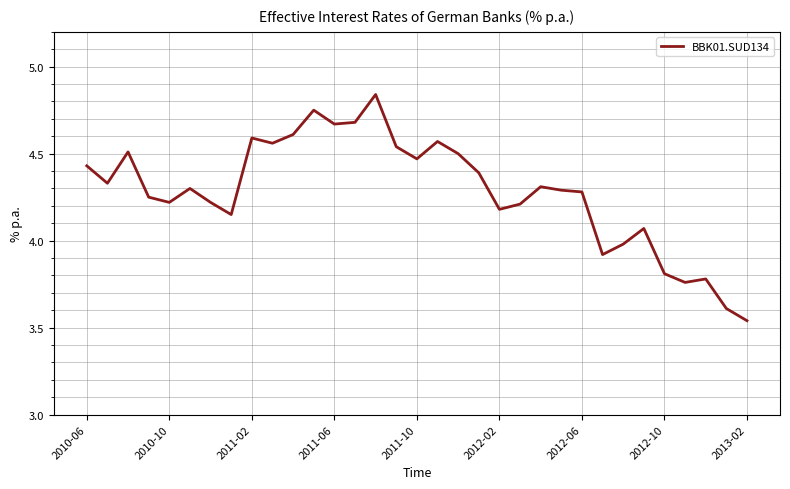

What is the difference between the maximum and minimum values?

1.3